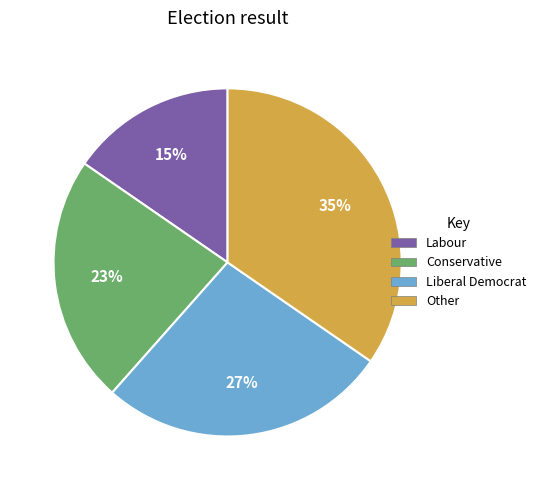

To the nearest percent, what is the average slice percentage?

25%